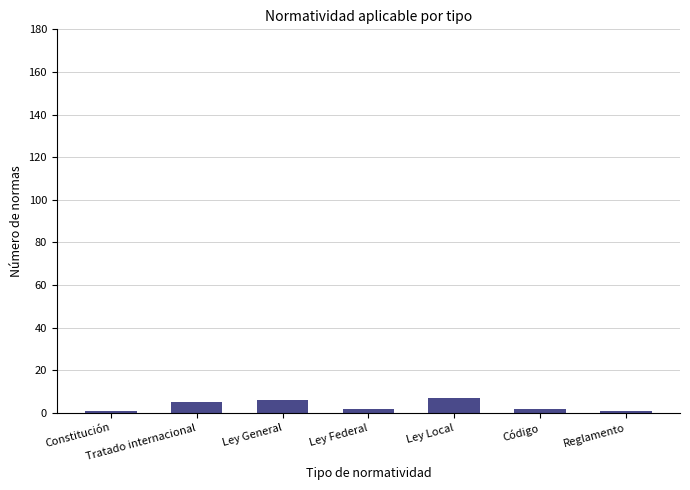

How many distinct data groups are displayed?

1